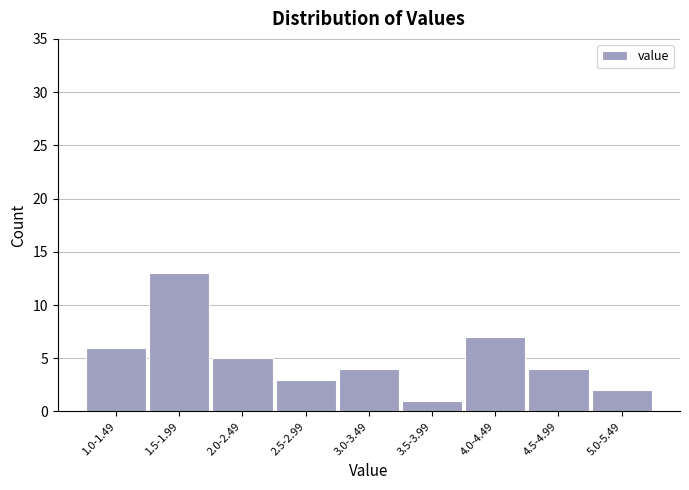

Reading left to right, list all the values displayed in this chart.

6	13	5	3	4	1	7	4	2